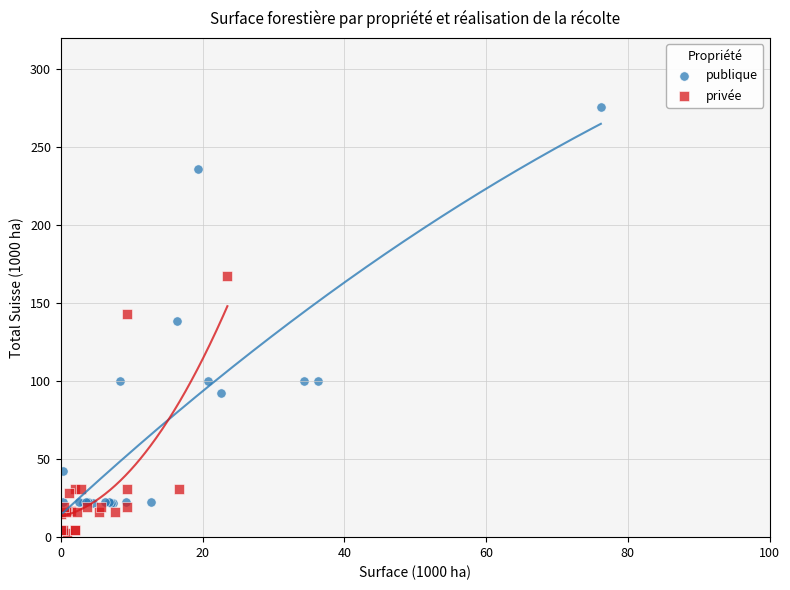

Which series has the widest spread of Y values?

publique